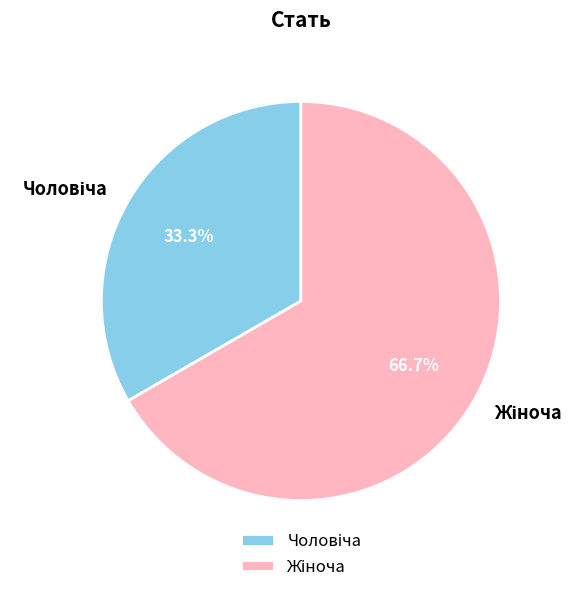

Is there a majority slice in this chart?

Yes